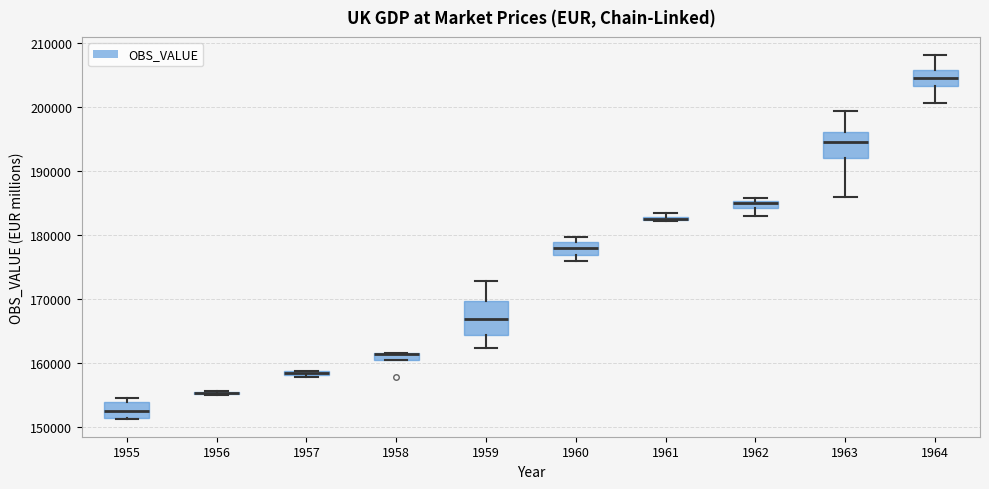

Where does the median line of the box at x = 1960 sit on the y-axis? The values are not printed on the chart, so give them approximately, as read against the axis.

178000